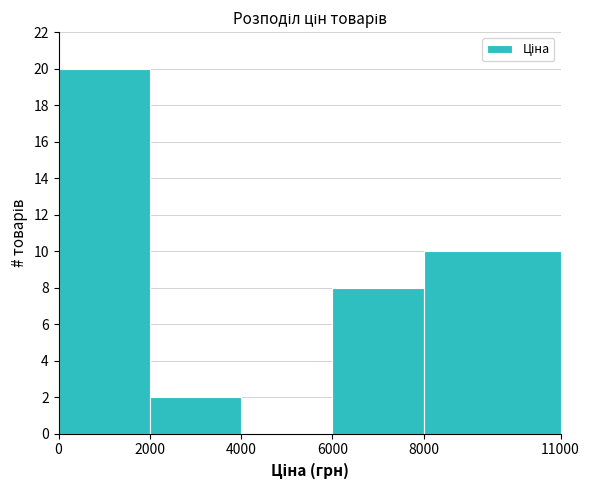

How tall is the bar that spans 6000 to 8000 on the x-axis? The values are not printed on the chart, so give them approximately, as read against the axis.

8